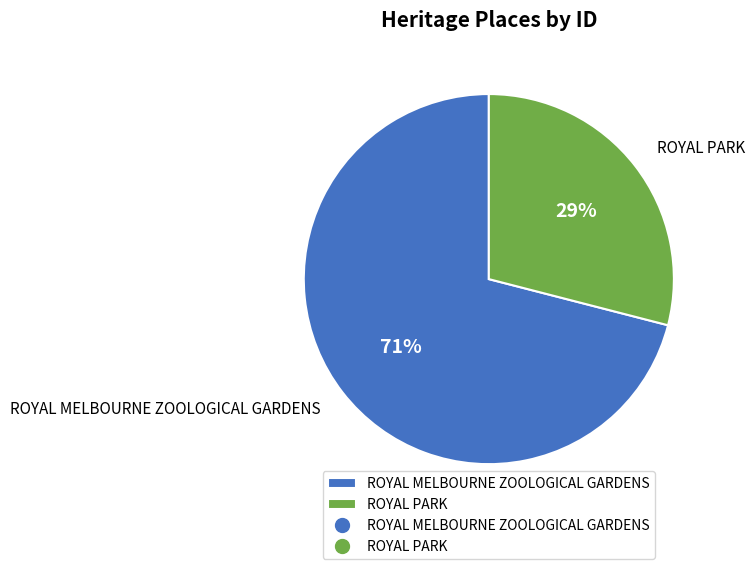

Between ROYAL PARK and ROYAL MELBOURNE ZOOLOGICAL GARDENS, which is larger?

ROYAL MELBOURNE ZOOLOGICAL GARDENS